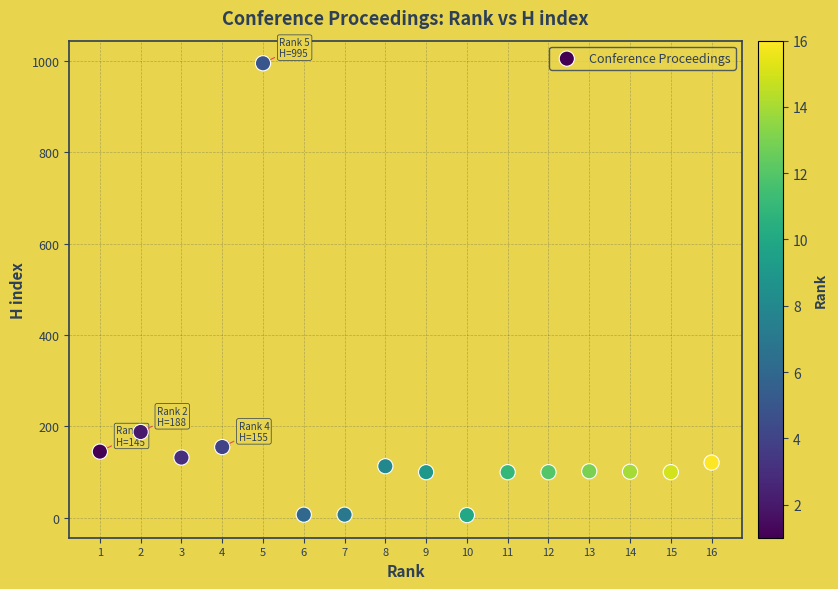

What Y value in the scatter plot is closest to 500?

188